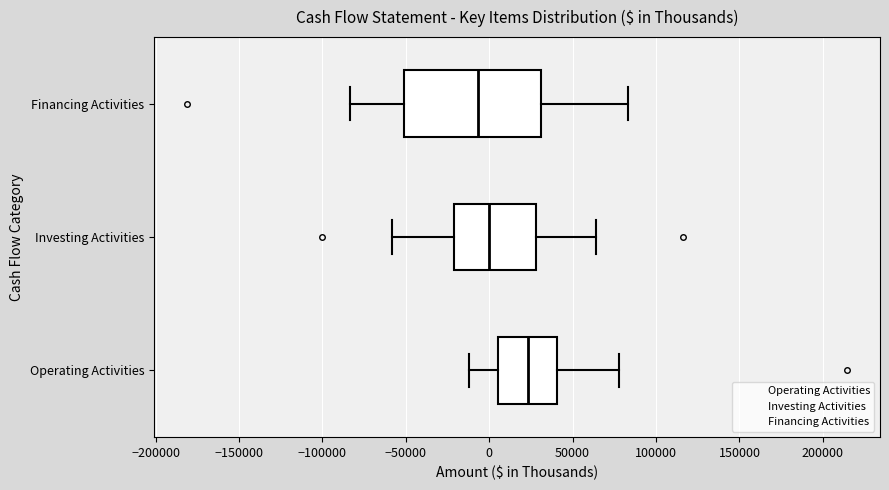

Where is the right edge of the box for Investing Activities on the x-axis? The values are not printed on the chart, so give them approximately, as read against the axis.

30000